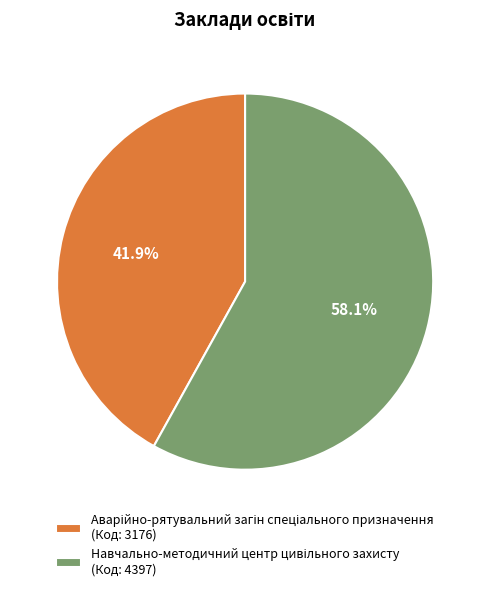

Does any single category account for the majority?

Yes